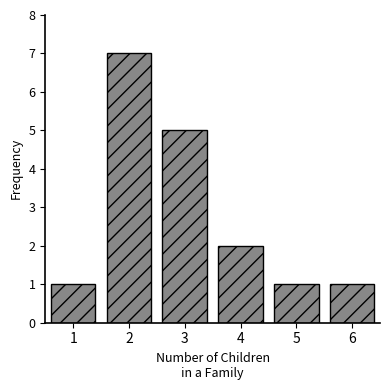

Reading left to right, transcribe all the data shown in this chart.

1=1	2=7	3=5	4=2	5=1	6=1